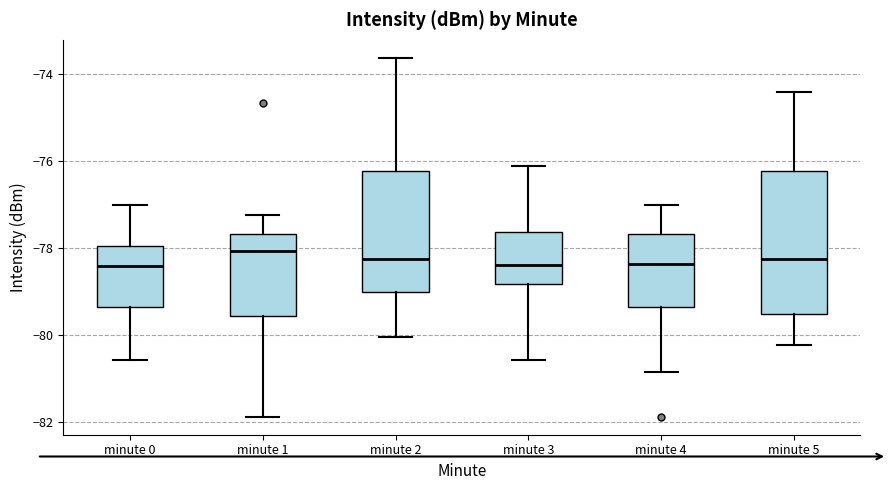

Where does the upper whisker of the box for minute 3 end on the y-axis? The values are not printed on the chart, so give them approximately, as read against the axis.

-76.2